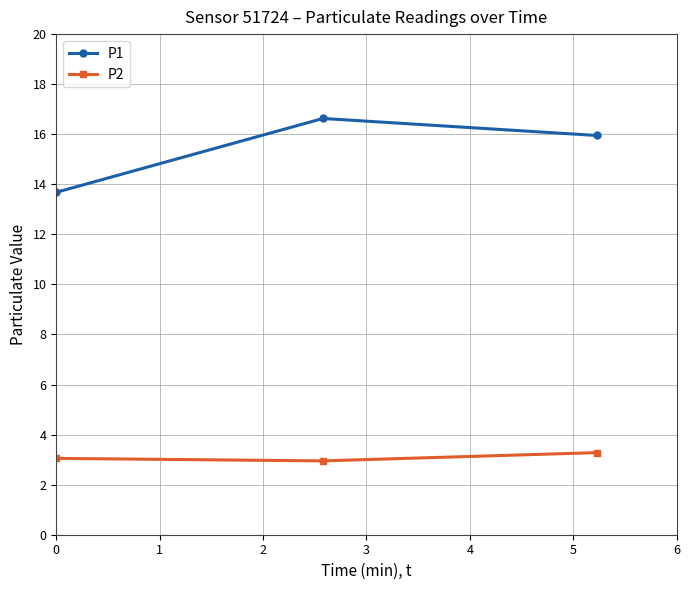

Which series has the largest total across all categories?

P1